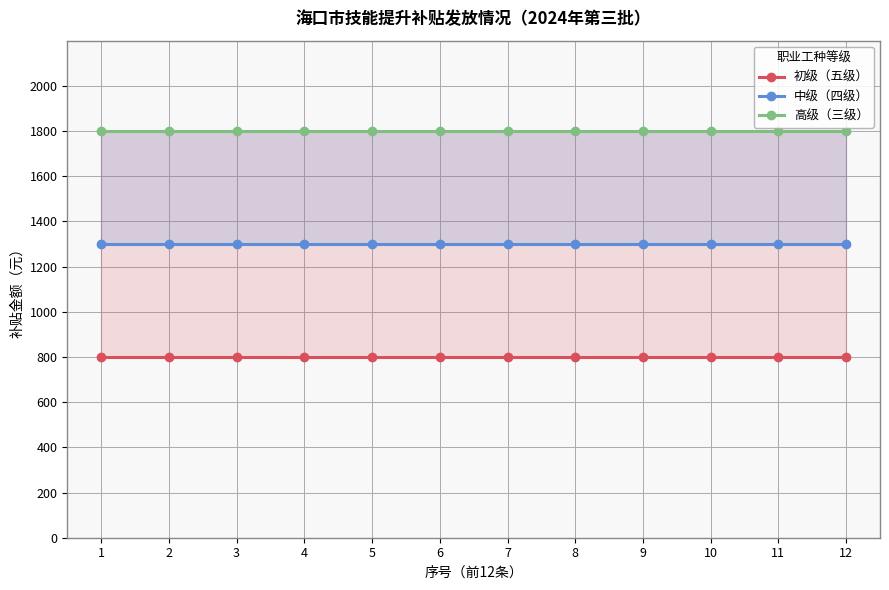

At which category does the chart reach its peak across all series?

1